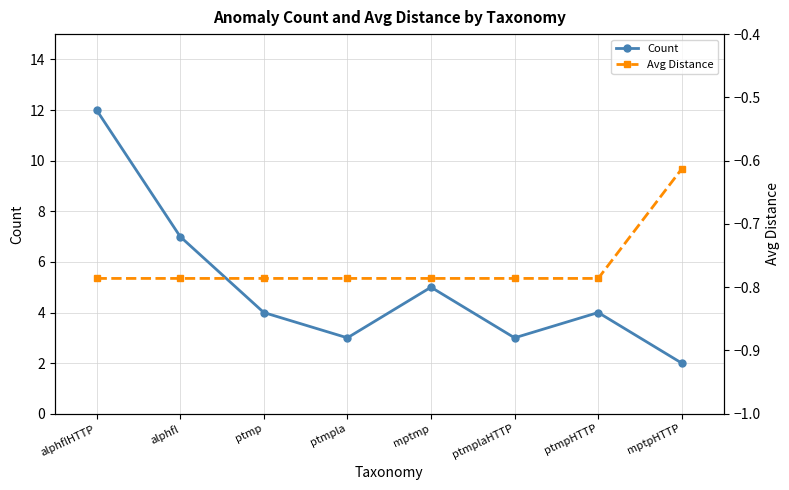

Which label corresponds to the largest value in the chart?

alphflHTTP